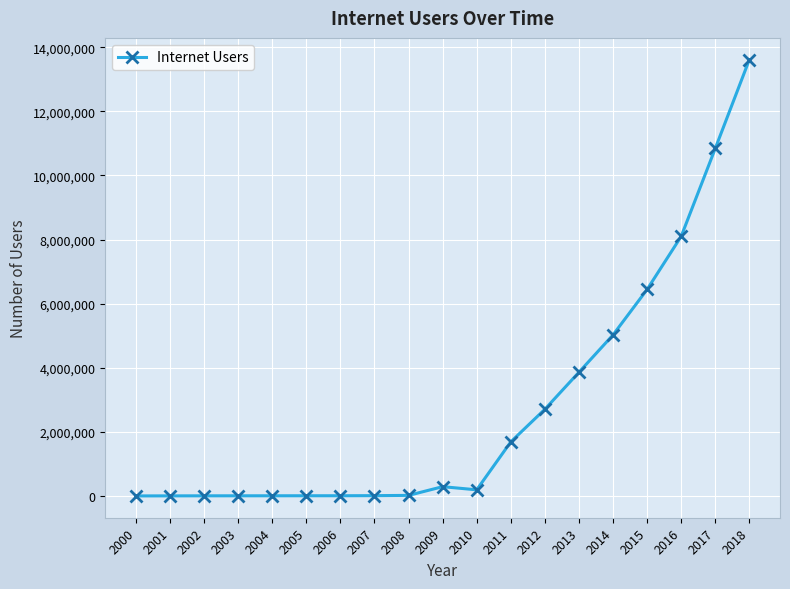

The value at 2009 is 291589. True or false?

True